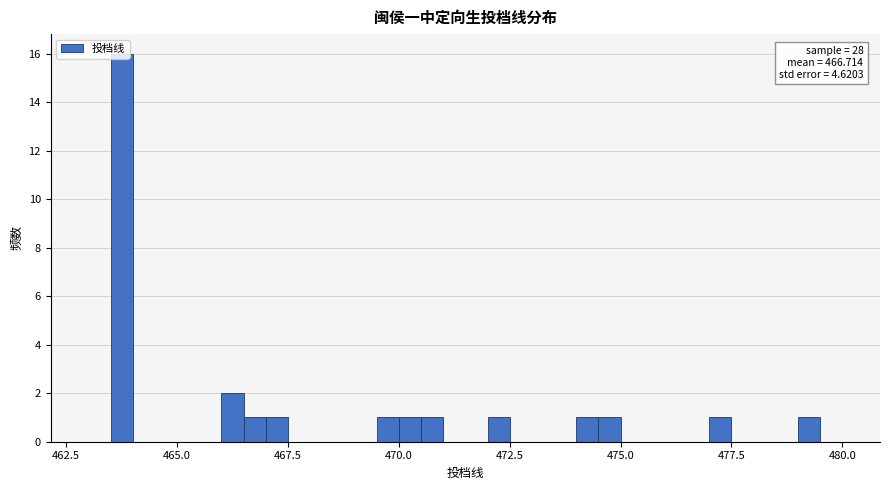

Around what value on the x-axis is the tallest bar? Give the approximate position of its centre, as read against the axis.

464.0